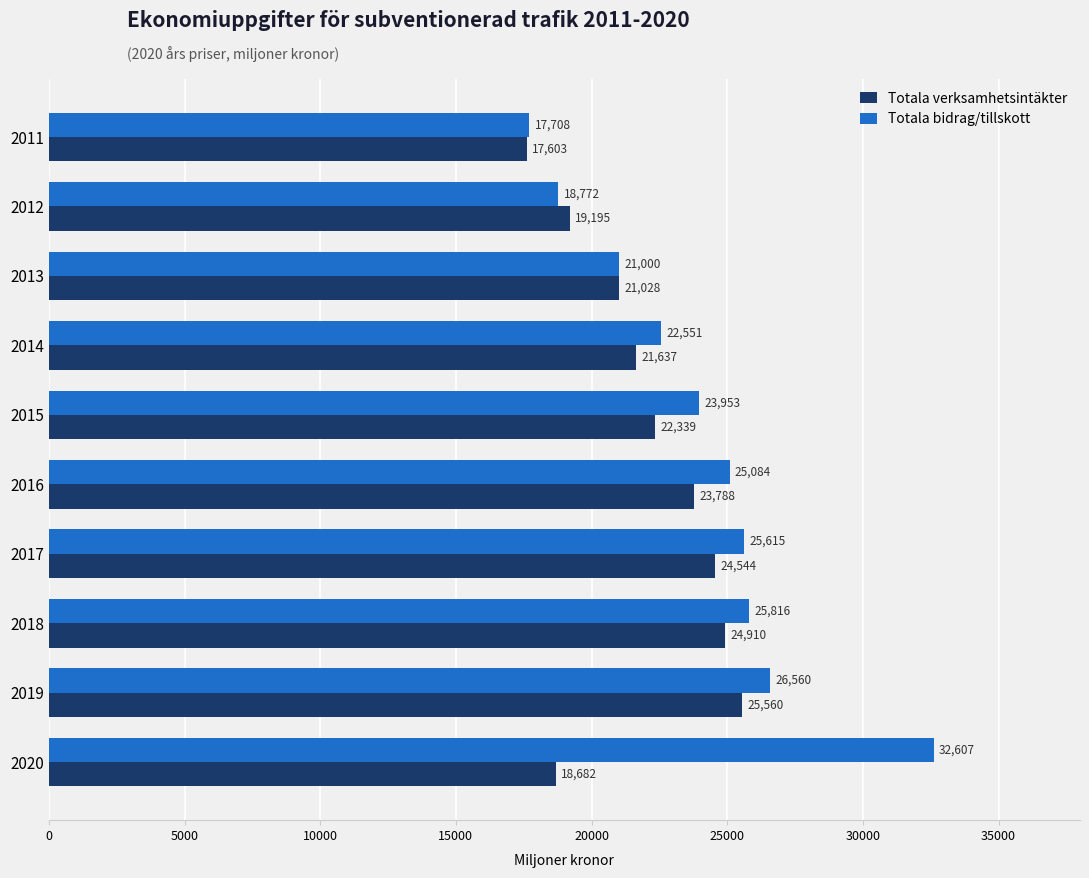

List the labels in order of Totala verksamhetsintäkter value, smallest first.

2011, 2020, 2012, 2013, 2014, 2015, 2016, 2017, 2018, 2019